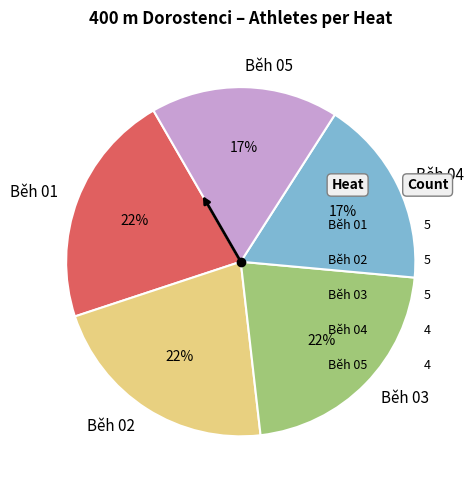

To the nearest percent, what is the average slice percentage?

20%